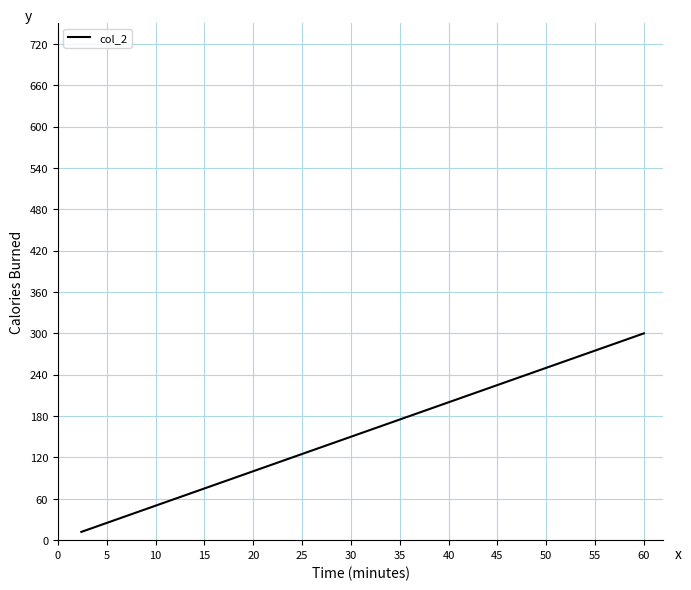

What is the maximum value shown in the chart?

300